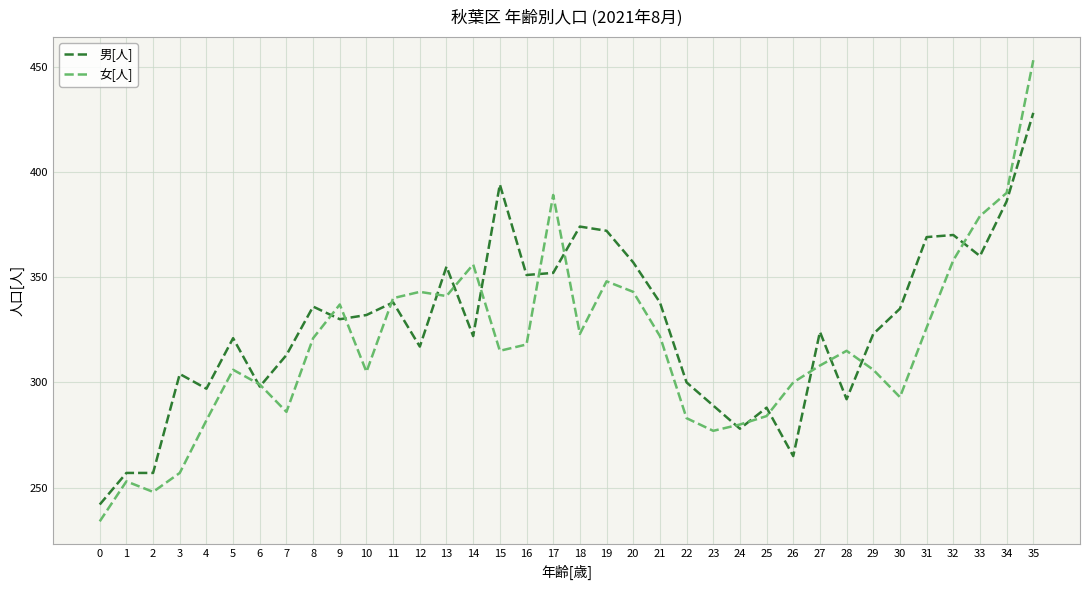

Which series has the largest range (max minus min)?

女[人]